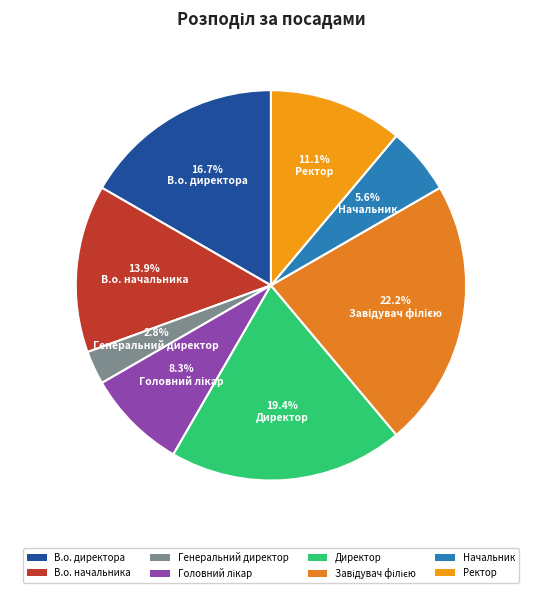

Between Начальник and В.о. директора, which is larger?

В.о. директора